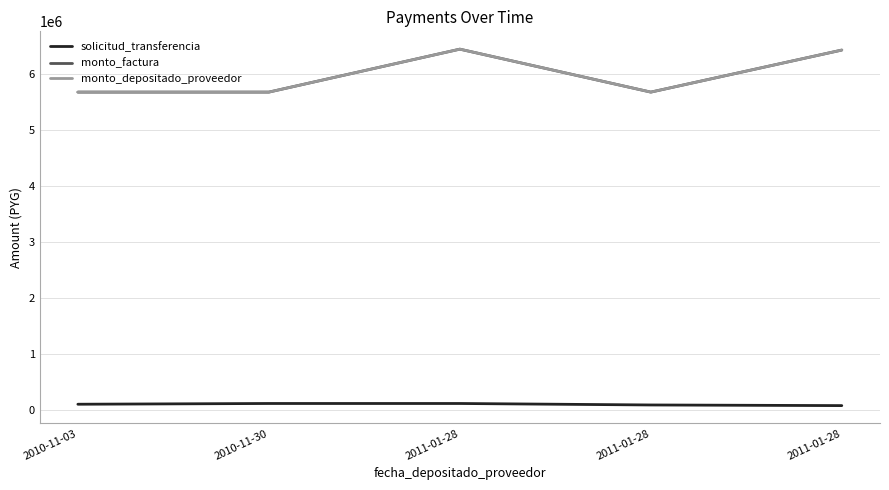

Does the chart have visible grid lines?

Yes